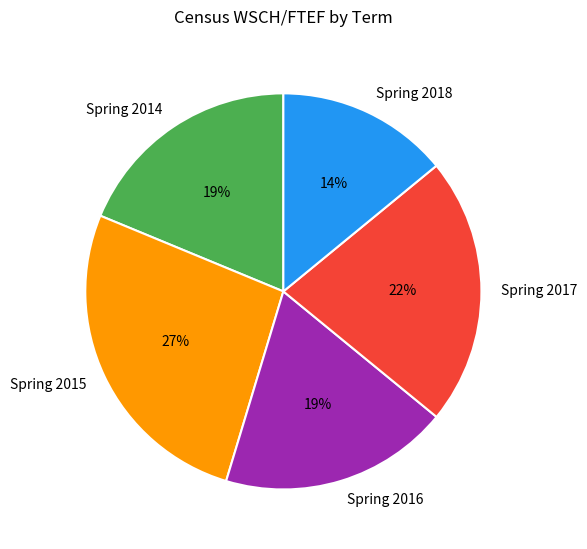

What is the smallest slice in the pie chart?

Spring 2018